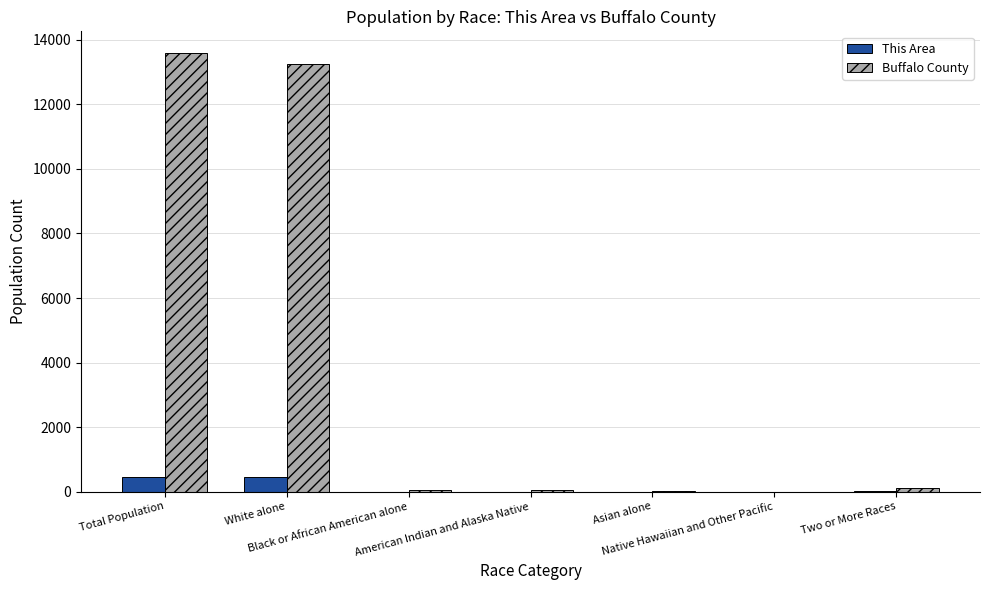

How many distinct data groups are displayed?

2